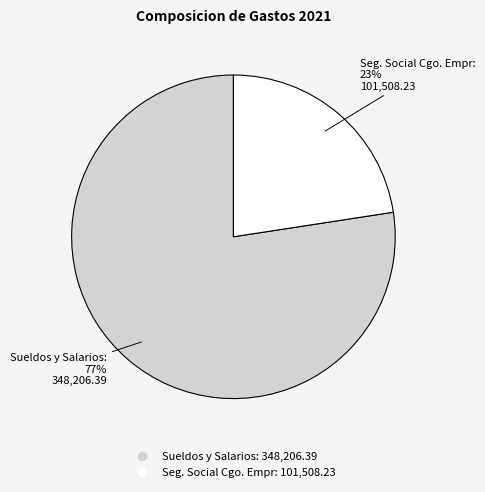

To the nearest percent, what is the average slice percentage?

50%